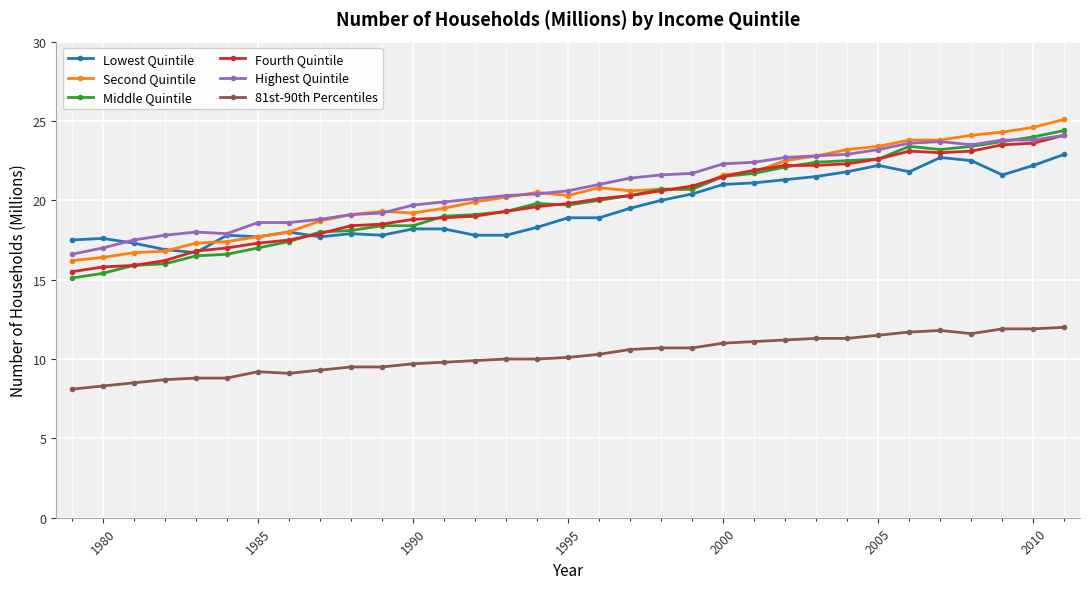

What is the minimum value shown in the chart?

8.1